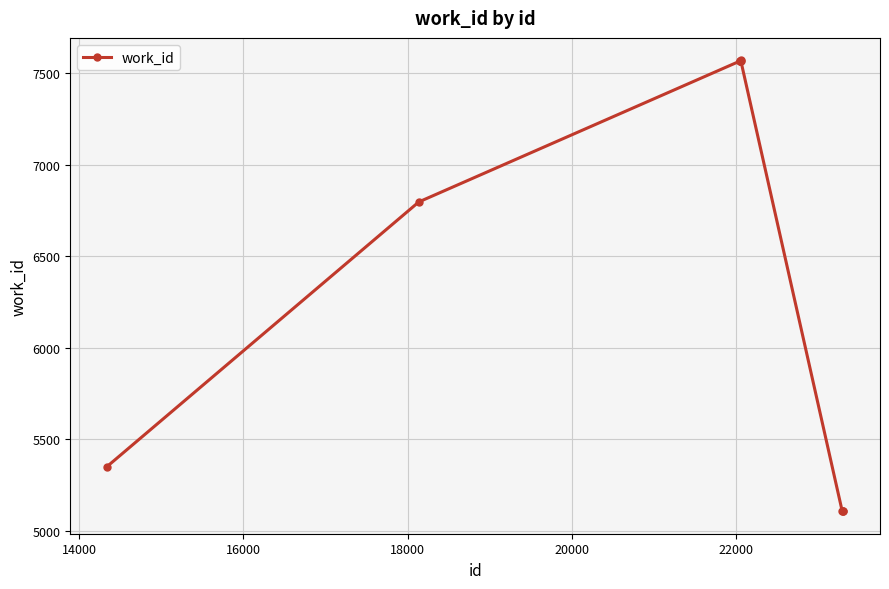

What is the maximum value shown in the chart?

7569